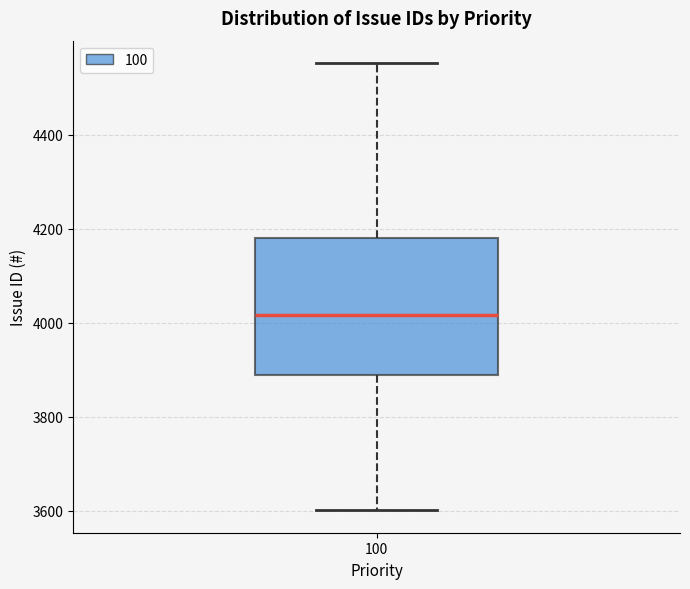

Where does the upper whisker of the box at x = 100 end on the y-axis? The values are not printed on the chart, so give them approximately, as read against the axis.

4560